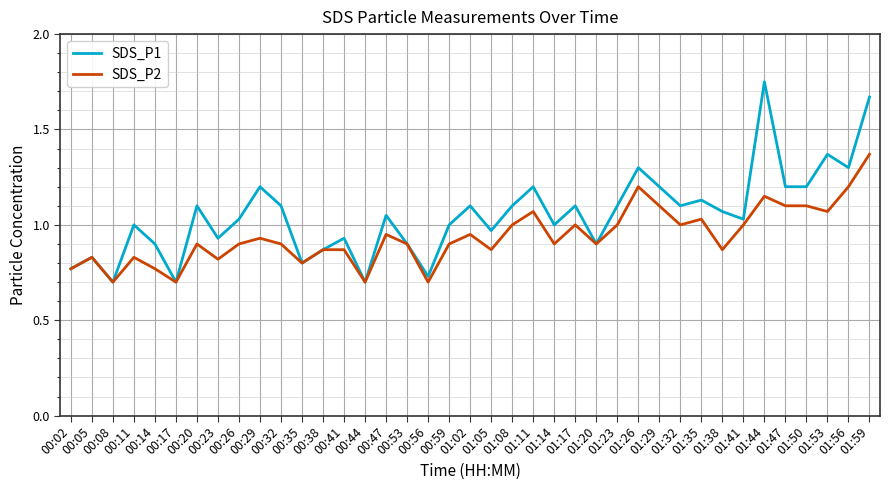

Is this an area chart (filled region under the line)?

No